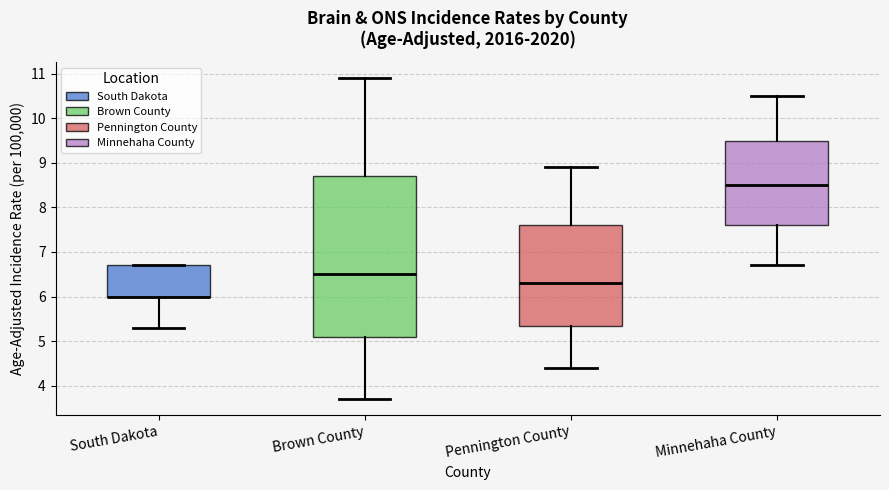

Where does the median line of the box for Minnehaha County sit on the y-axis? The values are not printed on the chart, so give them approximately, as read against the axis.

8.5